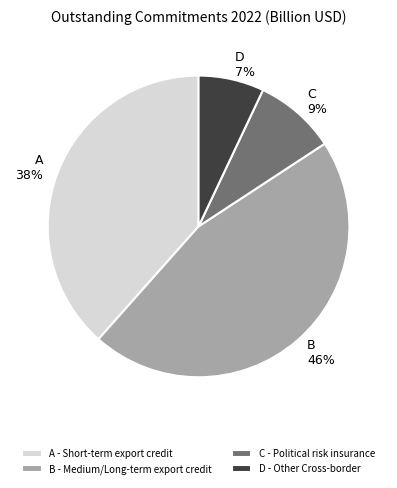

What percentage is the B 46% slice, to the nearest percent?

46%